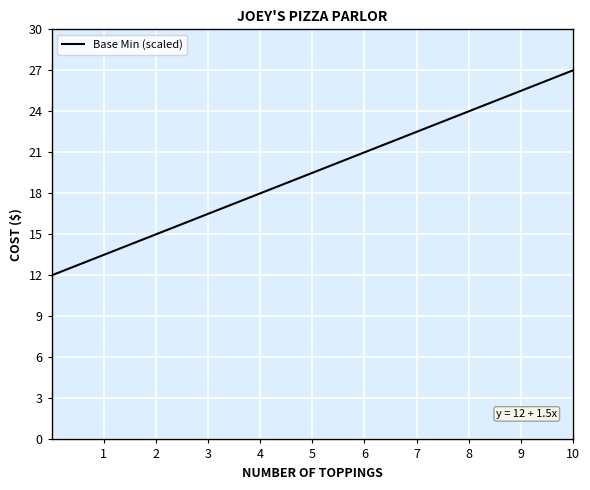

Count the number of values greater than 19.

6